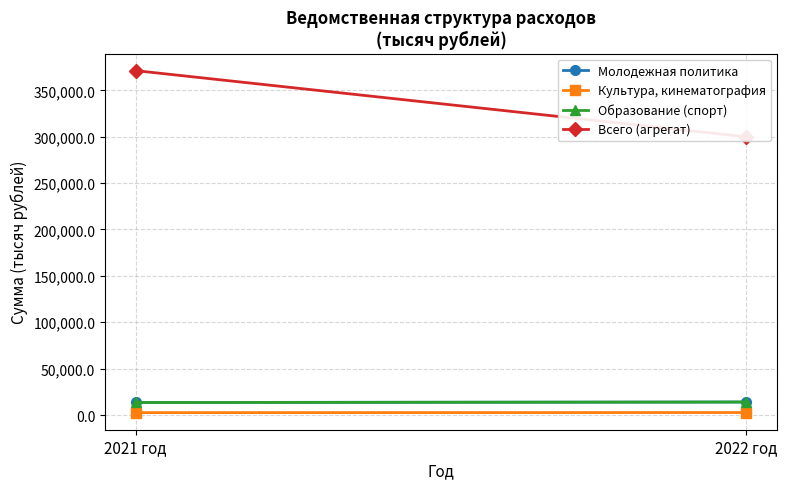

Count the number of data series in this chart.

4